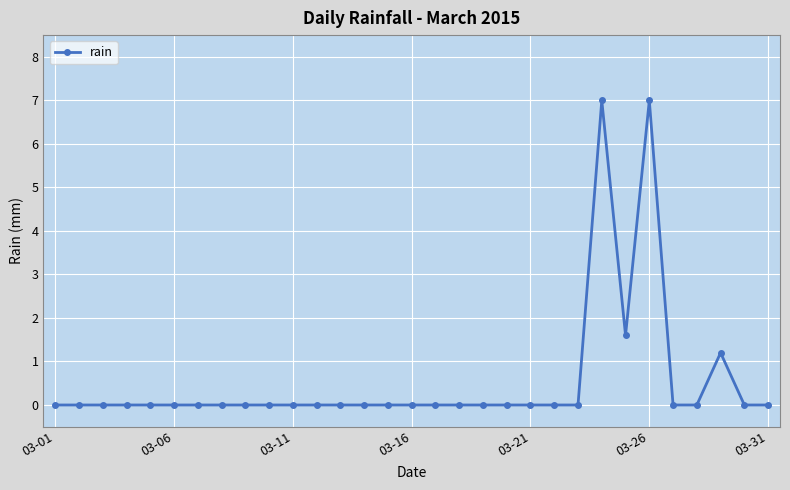

Reading right to left, what are all the values shown in this chart?

0.0	0.0	1.2	0.0	0.0	7.0	1.6	7.0	0.0	0.0	0.0	0.0	0.0	0.0	0.0	0.0	0.0	0.0	0.0	0.0	0.0	0.0	0.0	0.0	0.0	0.0	0.0	0.0	0.0	0.0	0.0